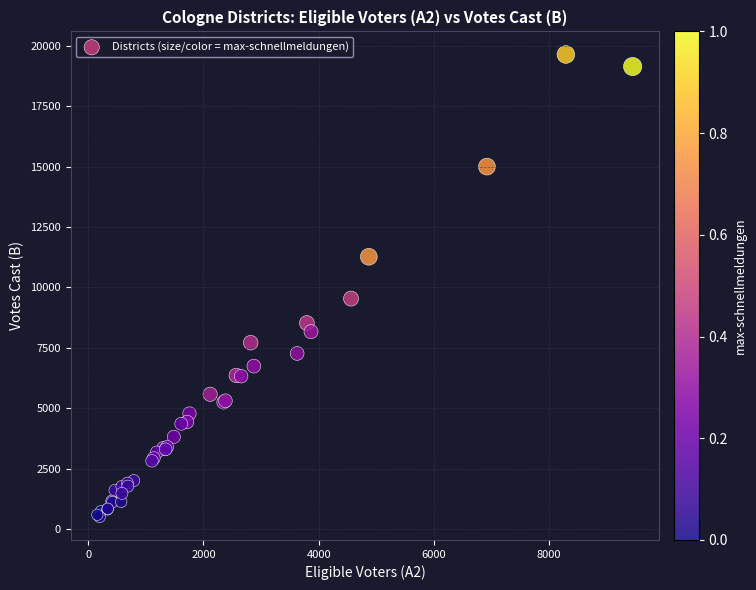

What Y value in the scatter plot is closest to 10072?

9538